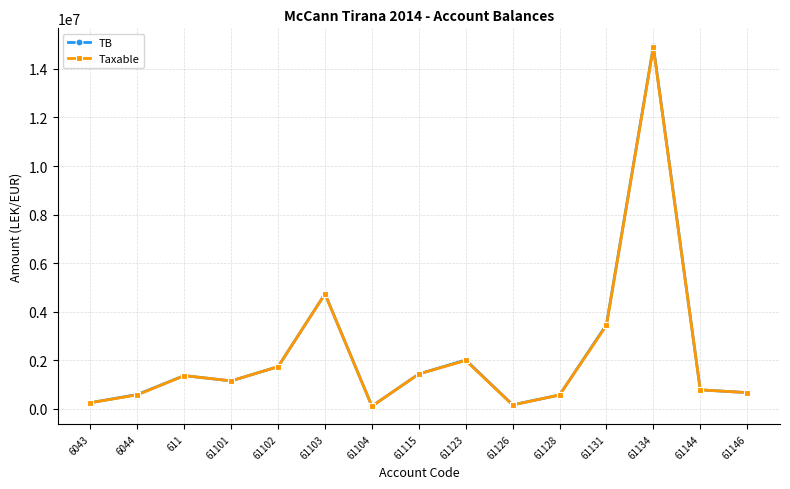

What is the value of the TB point at the 11th from the left?

567460.5